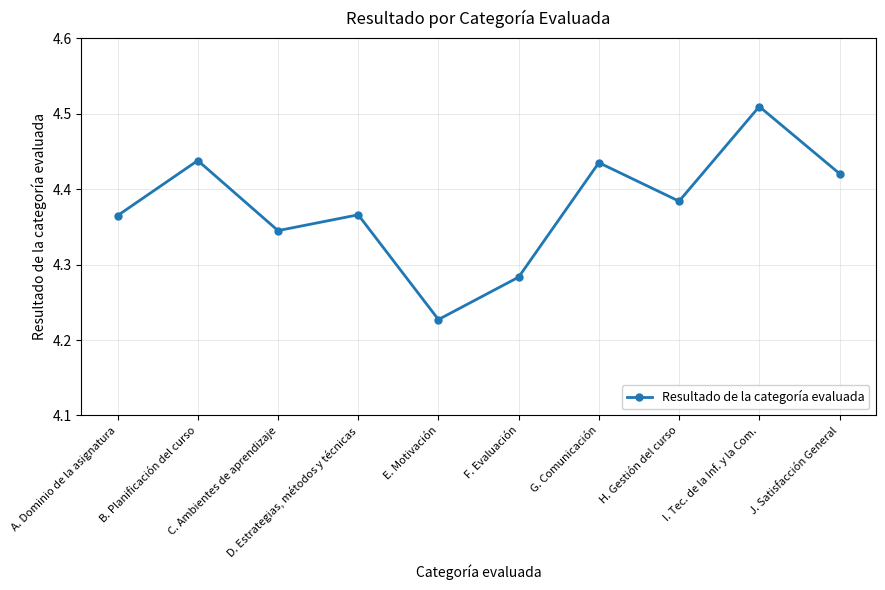

How many points are lower than both their immediate neighbors (excluding endpoints)?

3